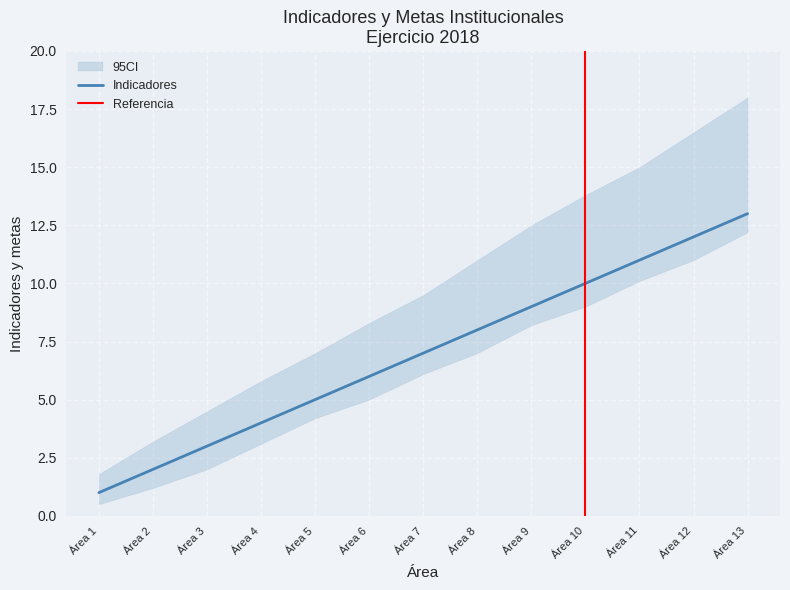

At which label does Indicadores reach its peak?

Área 13